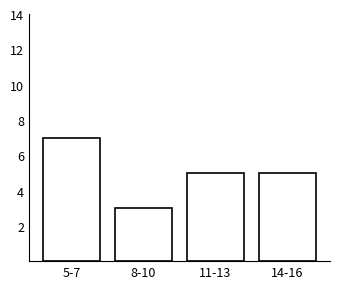

Reading left to right, what are all the values shown in this chart?

7	3	5	5